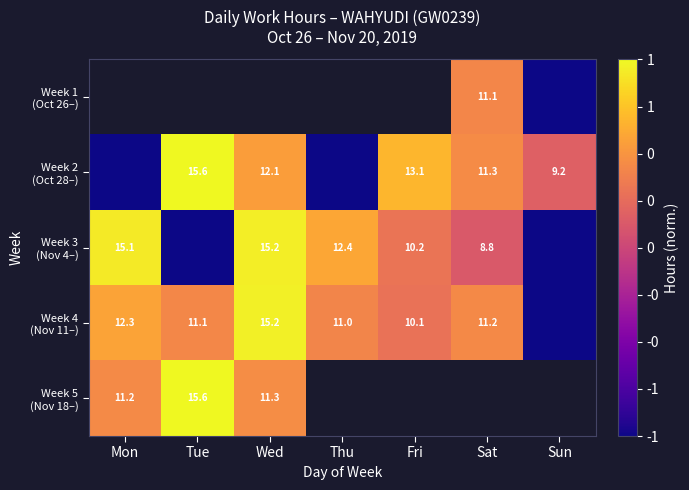

How many data points in Week 3 (Nov 4–) are less than 0?

2